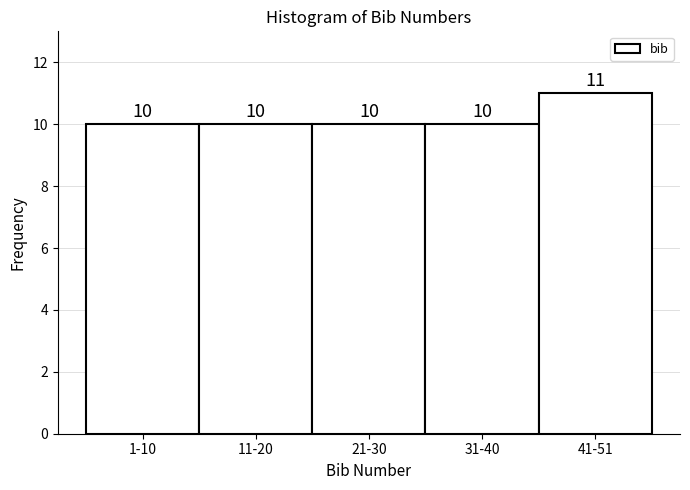

Reading left to right, list all the values displayed in this chart.

1-10=10	11-20=10	21-30=10	31-40=10	41-51=11